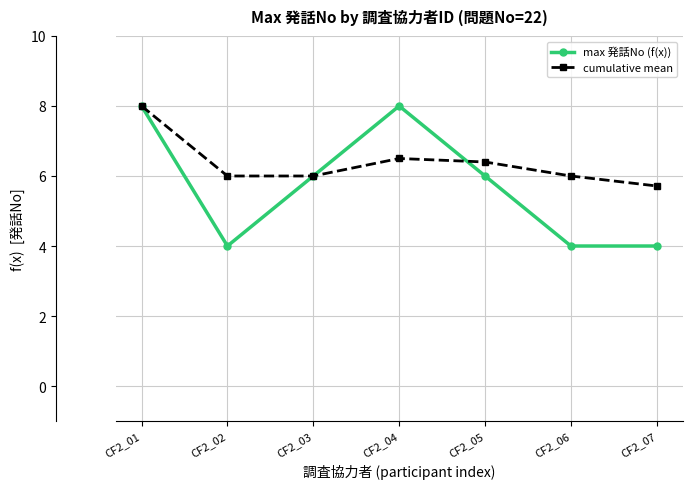

Reading right to left, what are all the values shown in this chart?

max 発話No (f(x)): CF2_07=4.0	CF2_06=4.0	CF2_05=6.0	CF2_04=8.0	CF2_03=6.0	CF2_02=4.0	CF2_01=8.0
cumulative mean: CF2_07=5.7	CF2_06=6.0	CF2_05=6.4	CF2_04=6.5	CF2_03=6.0	CF2_02=6.0	CF2_01=8.0